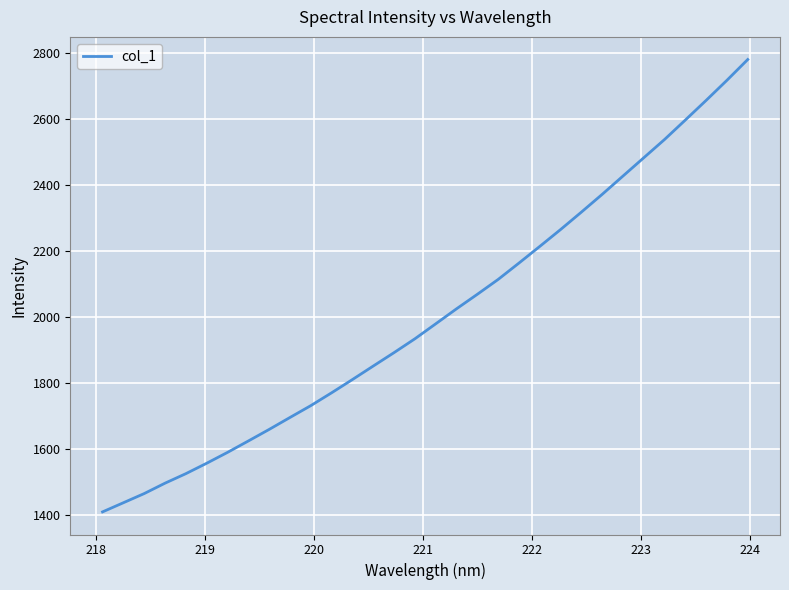

What is the difference between the maximum and second lowest values?

1342.2